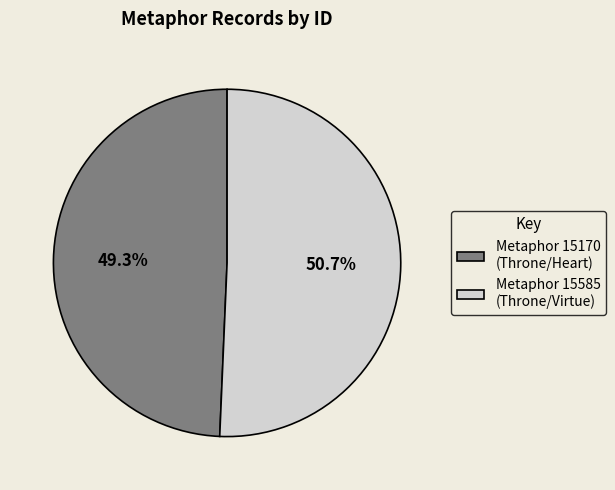

Is there any slice that represents more than half of the pie?

Yes